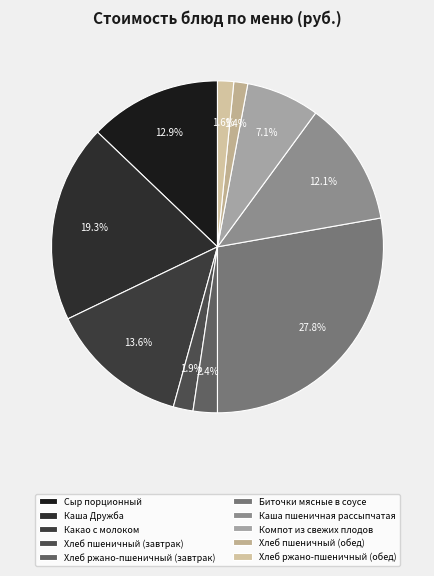

How many segments does this pie chart have?

10